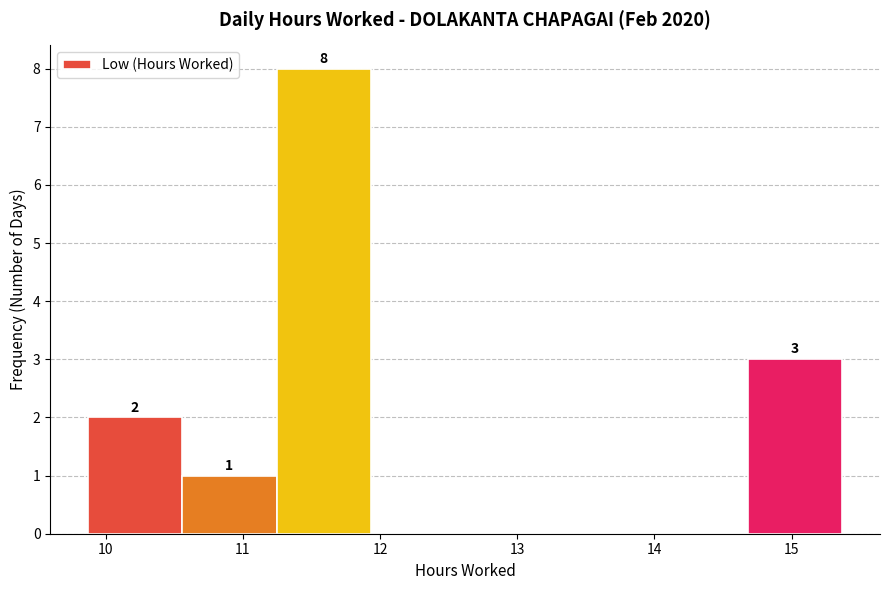

Over which range of the x-axis is the bar tallest?

11.2 to 11.9